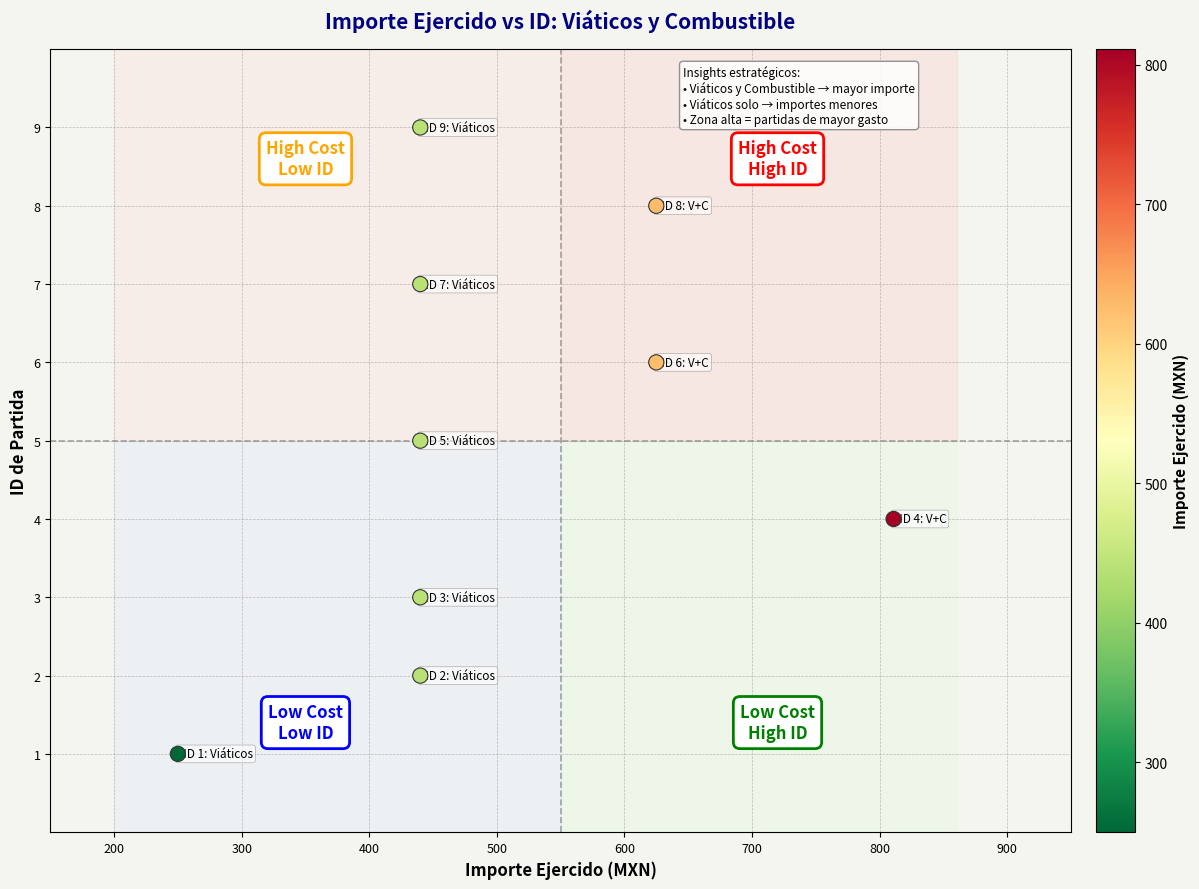

What is the average X value?

501